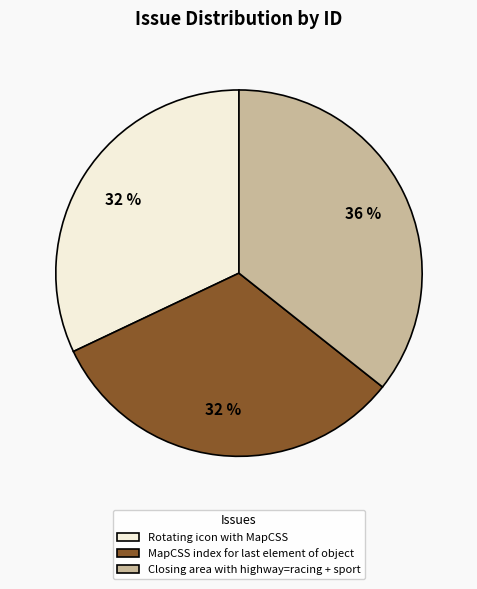

How many slices are in this pie chart?

3